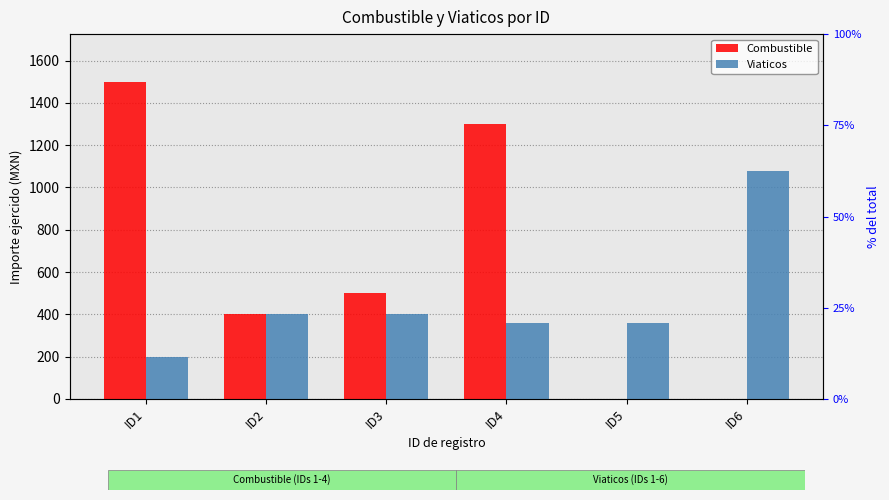

What is the sum of all Viaticos values?

2800